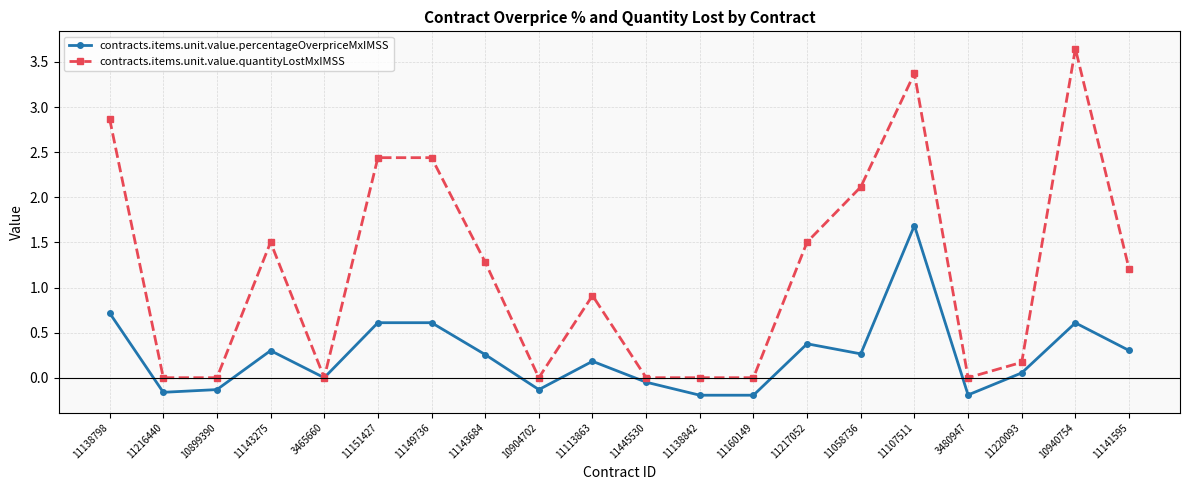

Where is the first local maximum for contracts.items.unit.value.quantityLostMxIMSS?

11143275